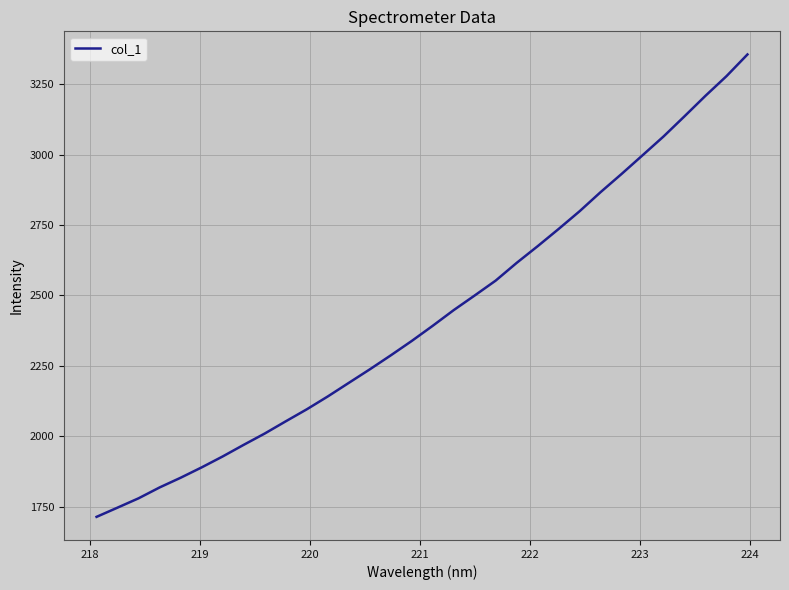

What is the minimum value shown in the chart?

1713.8